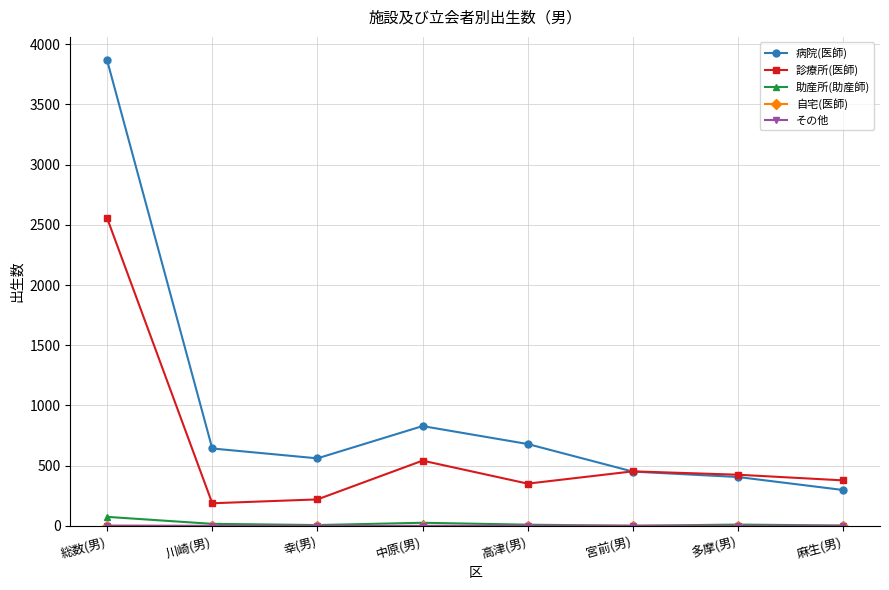

At which label is 病院(医師) closest to 2083?

中原(男)